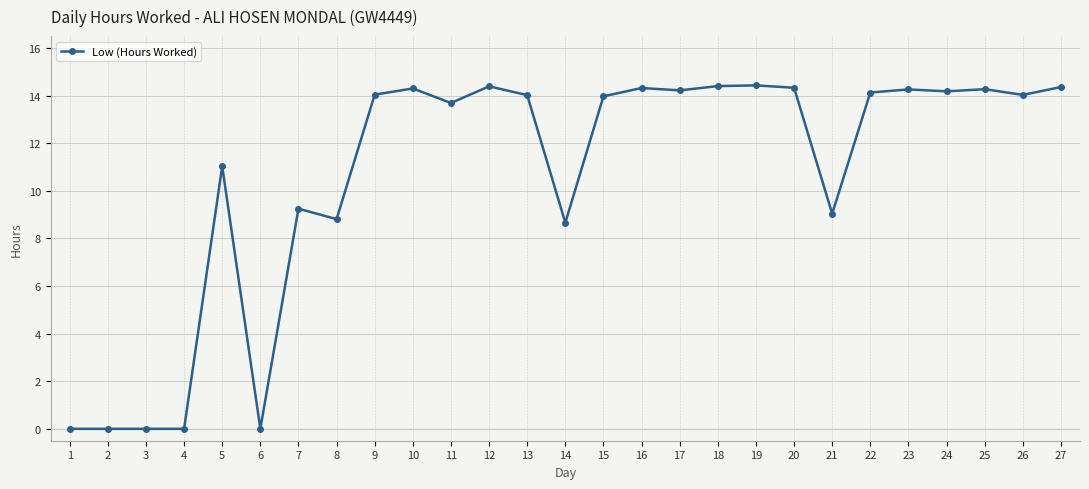

Count the number of categories in the chart.

27